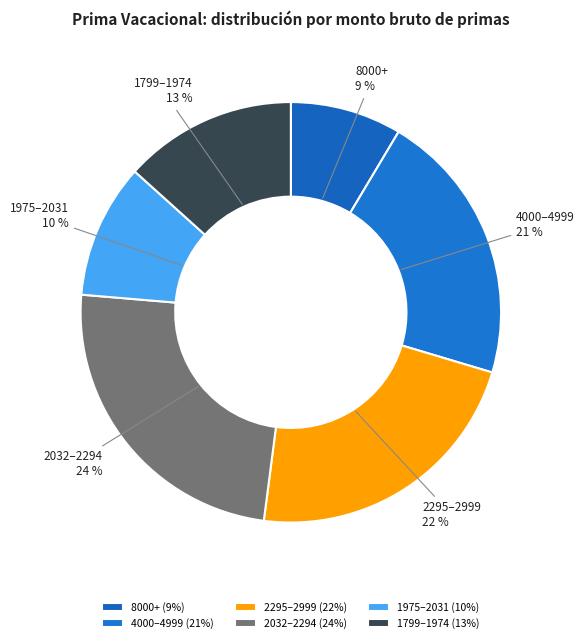

Does any single category account for the majority?

No